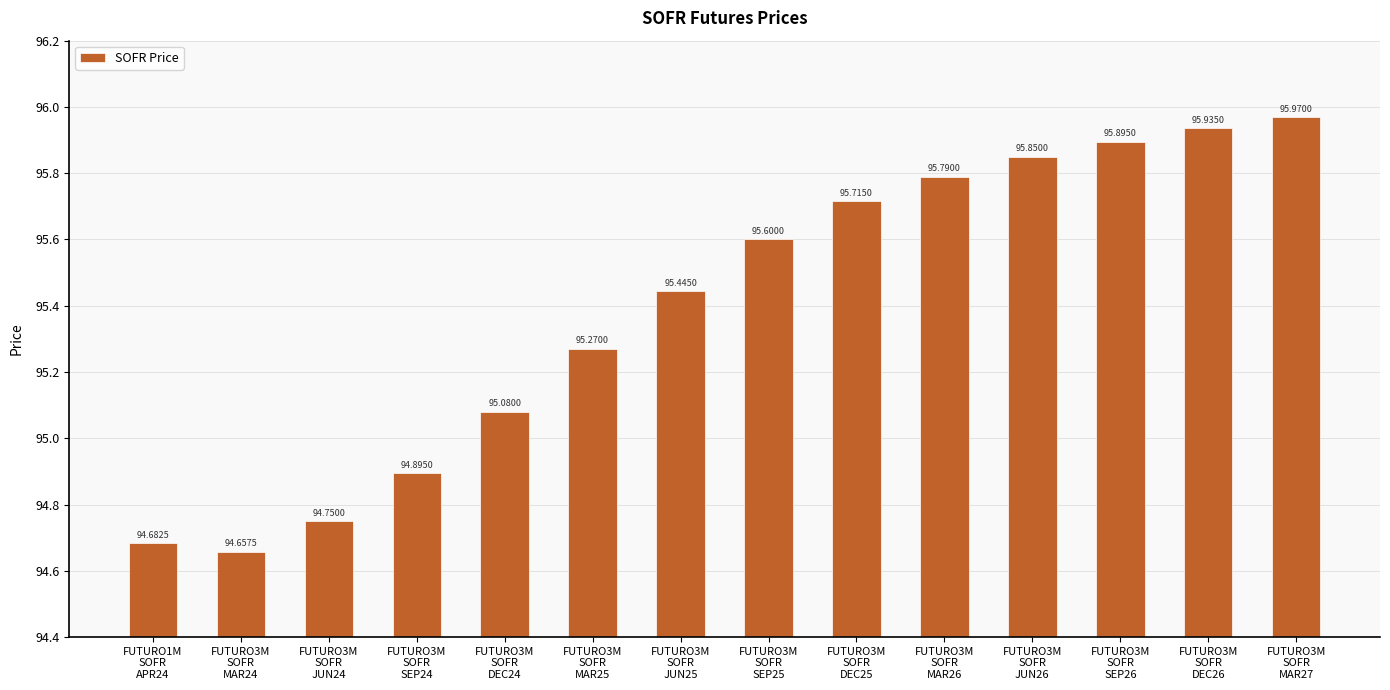

What is the difference between the maximum and minimum values?

1.3